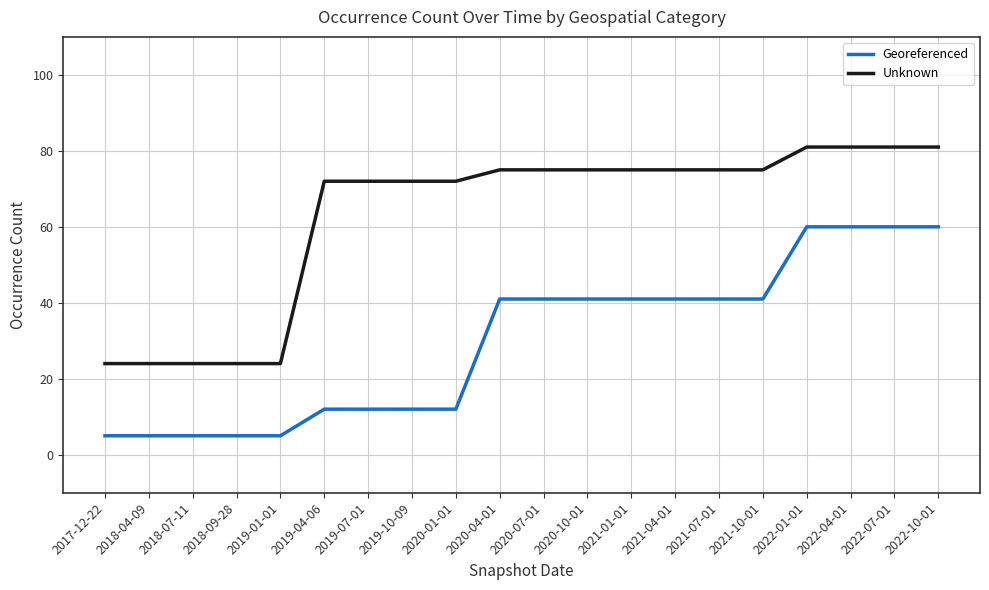

True or false: Unknown and Georeferenced intersect in this chart.

False